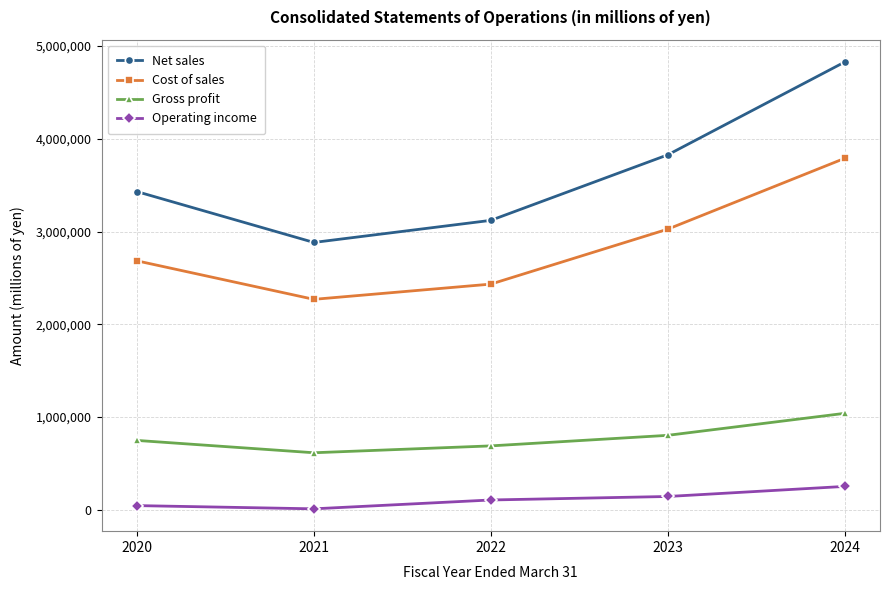

What is the value of the Net sales point at the 3rd from the left?

3120349